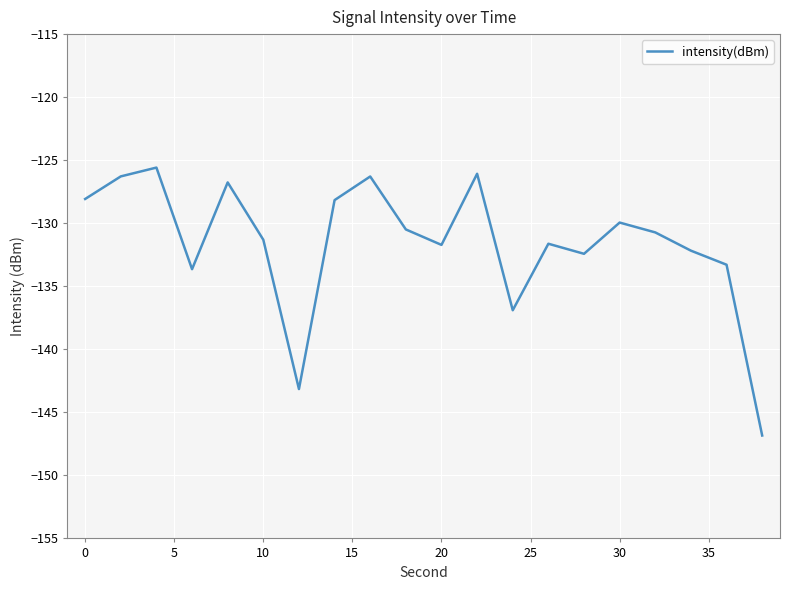

What is the difference between the maximum and minimum values?

21.3